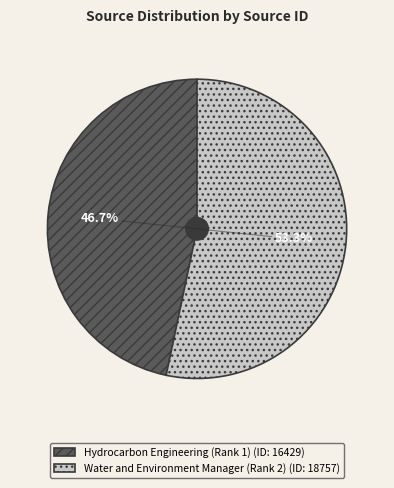

How much of the chart is everything except Water and Environment Manager (Rank 2)?

46.7%